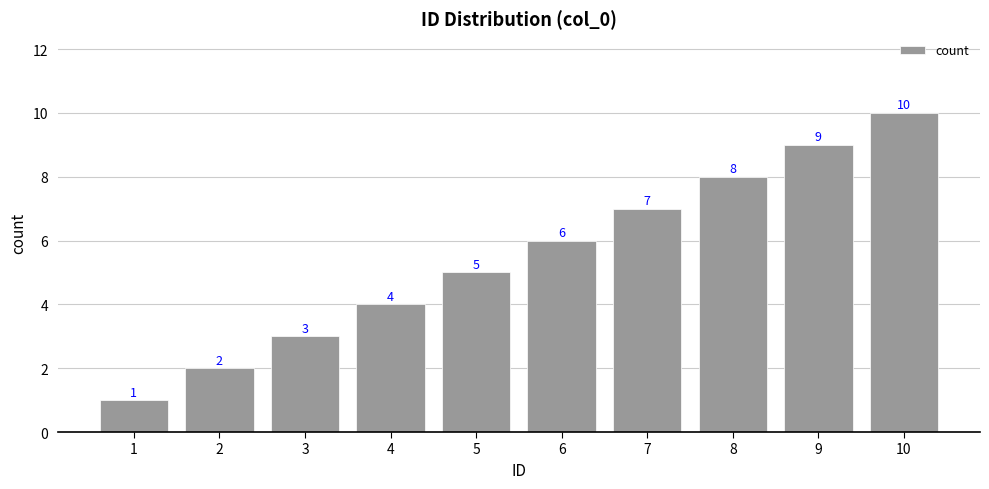

At which label is the value closest to 5?

5